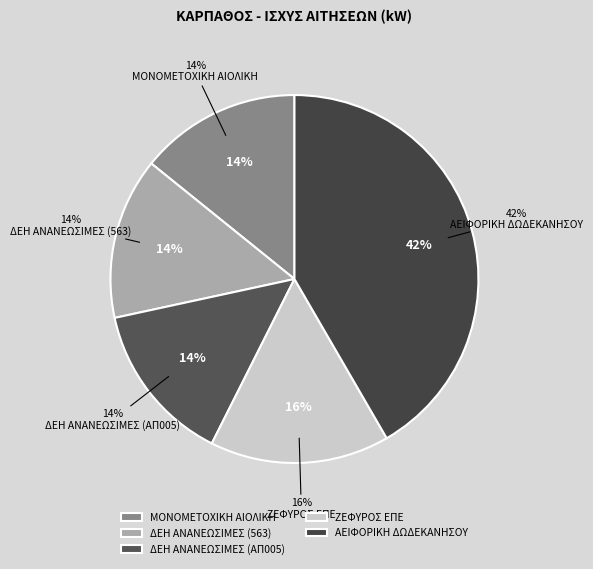

Which has a higher value, ΑΕΙΦΟΡΙΚΗ ΔΩΔΕΚΑΝΗΣΟΥ or ΔΕΗ ΑΝΑΝΕΩΣΙΜΕΣ (563)?

ΑΕΙΦΟΡΙΚΗ ΔΩΔΕΚΑΝΗΣΟΥ